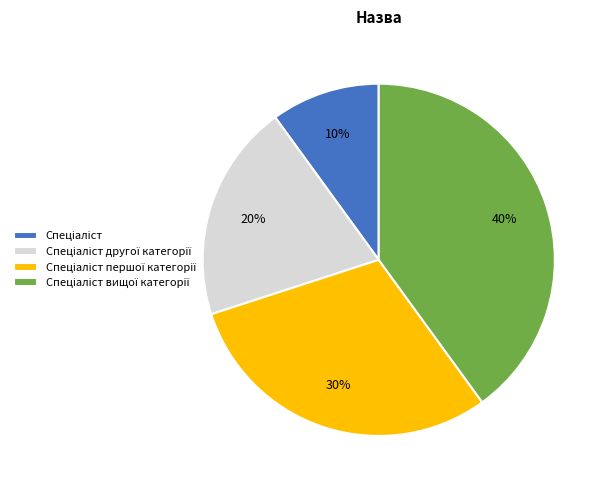

Is there any slice that represents more than half of the pie?

No